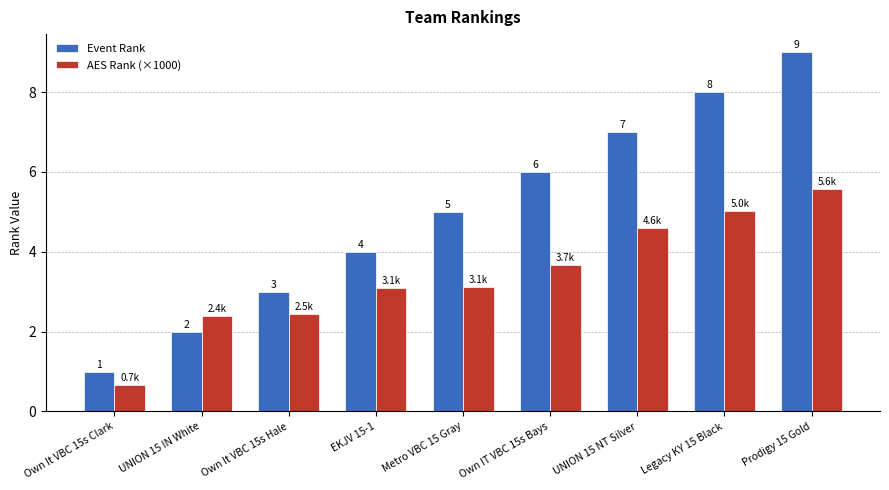

How many data points in Event Rank are less than 5?

4